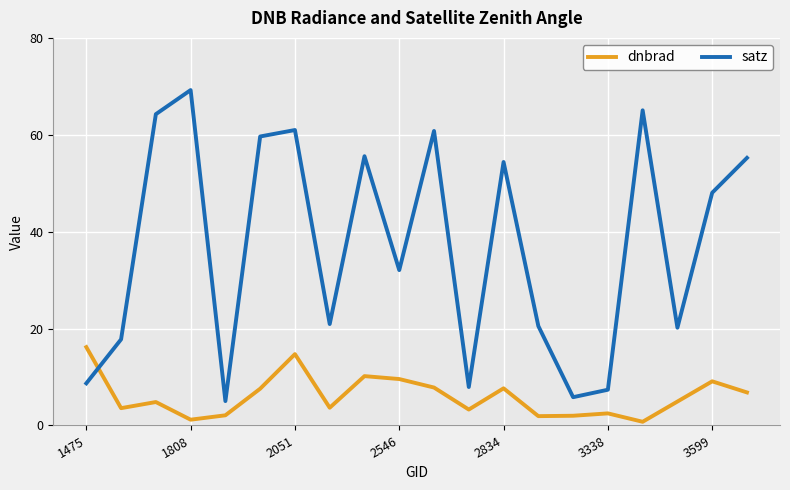

Which series has the largest range (max minus min)?

satz